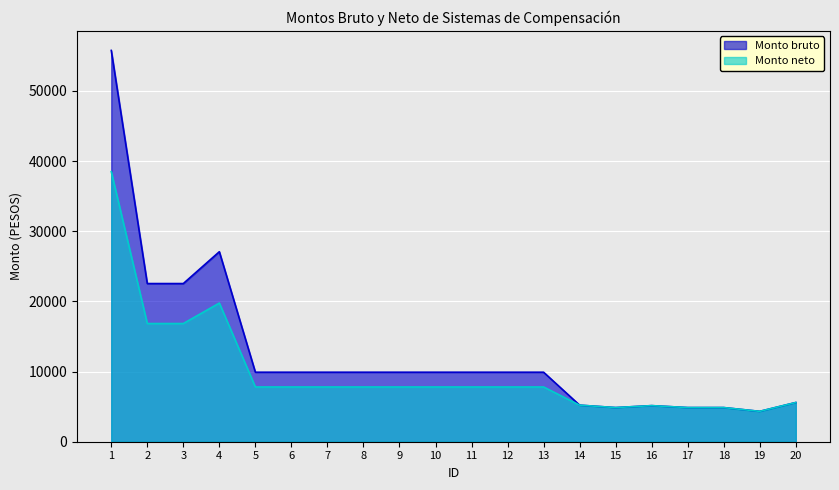

What is the highest value of the Monto bruto series?

55774.4